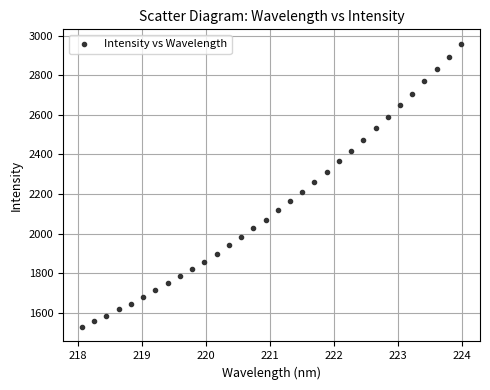

What is the range of Y values (max minus min)?

1433.7